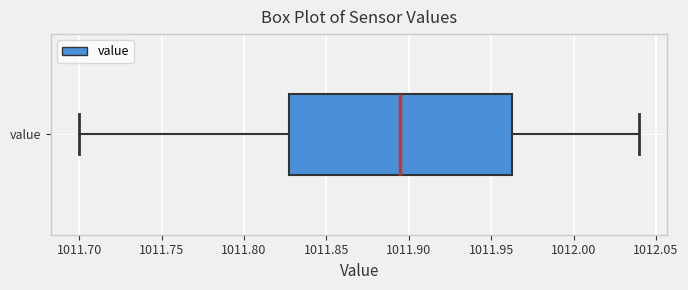

Read this box plot against the x-axis: the position of the median line, the range covered by the box, and the ends of both whiskers. The values are not printed on the chart, so give them approximately, as read against the axis.

median 1011.895, box 1011.830 to 1011.965, whiskers 1011.700 to 1012.040